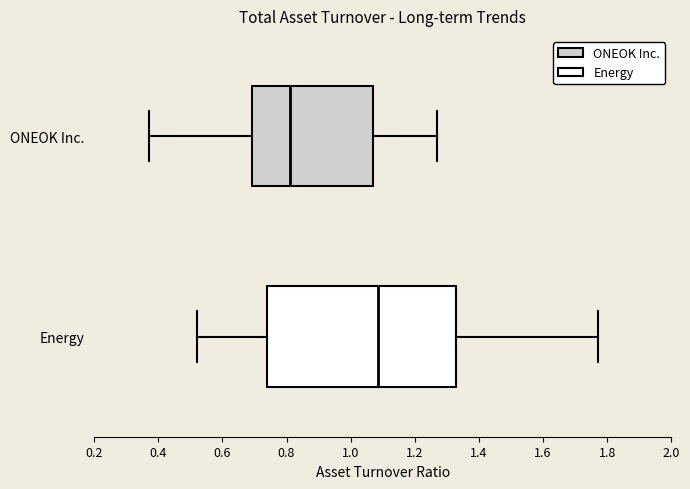

Reading bottom to top, read every box against the x-axis: the position of its median line, the range the box covers, and the ends of its whiskers. The values are not printed on the chart, so give them approximately, as read against the axis.

Energy: median 1.08, box 0.74 to 1.32, whiskers 0.52 to 1.78
ONEOK Inc.: median 0.82, box 0.70 to 1.08, whiskers 0.38 to 1.28